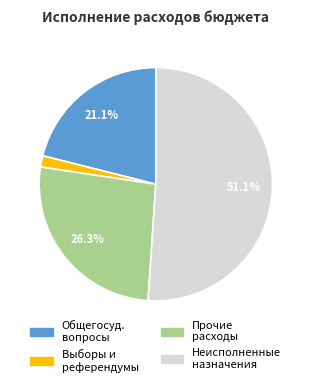

What is the majority slice?

Неисполненные назначения